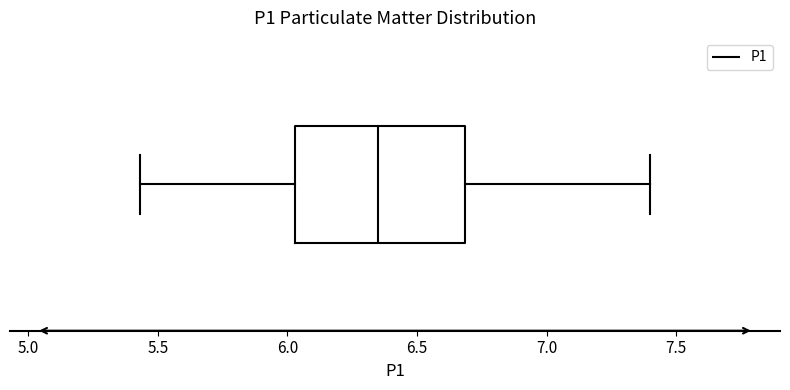

Read this box plot against the x-axis: the position of the median line, the range covered by the box, and the ends of both whiskers. The values are not printed on the chart, so give them approximately, as read against the axis.

median 6.35, box 6.05 to 6.70, whiskers 5.45 to 7.40